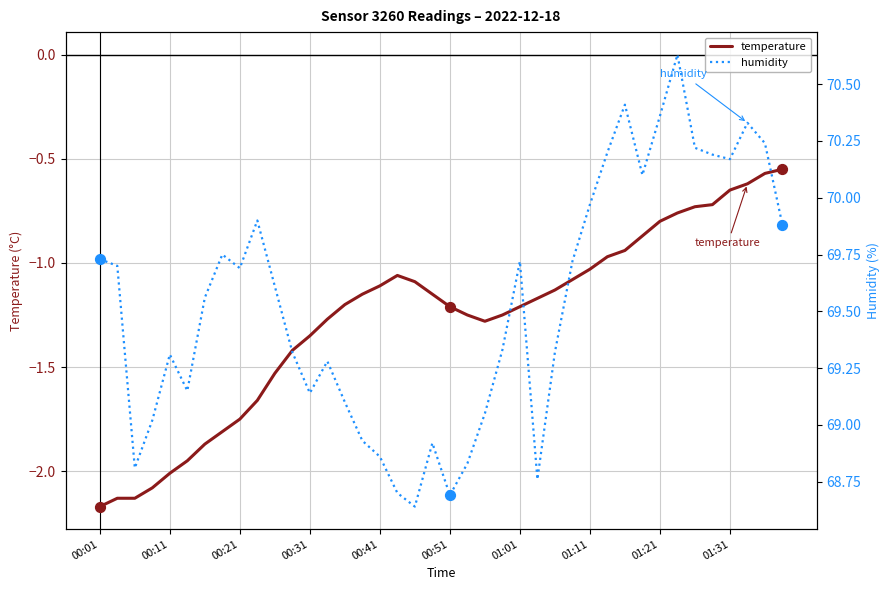

Is the value of temperature at 39 greater than the value of humidity at 25?

No